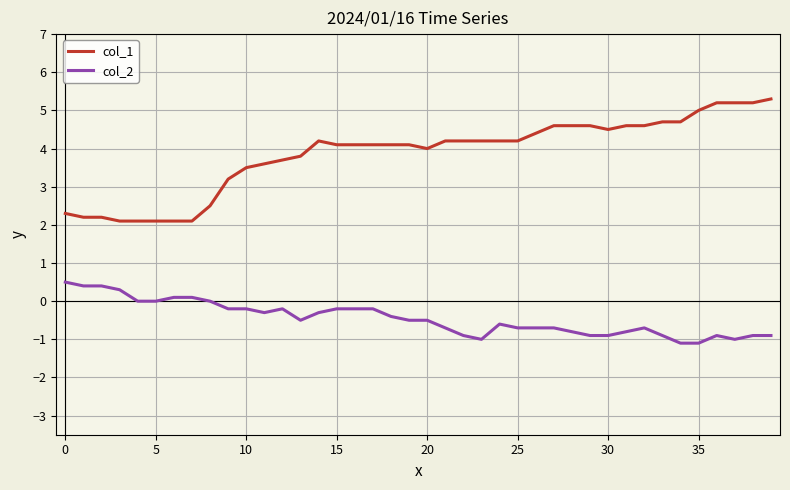

List the series in order of their overall mean, lowest first.

col_2, col_1